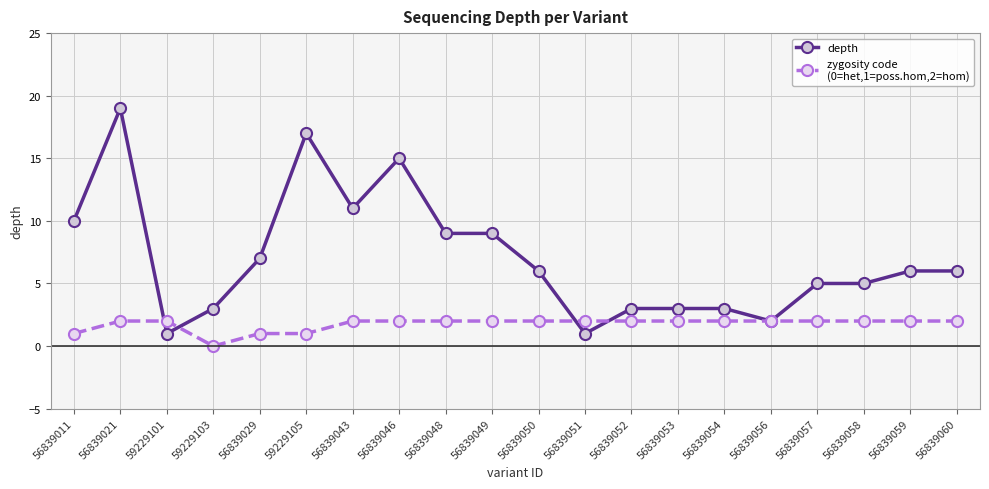

Which category has the highest value across all series?

56839021